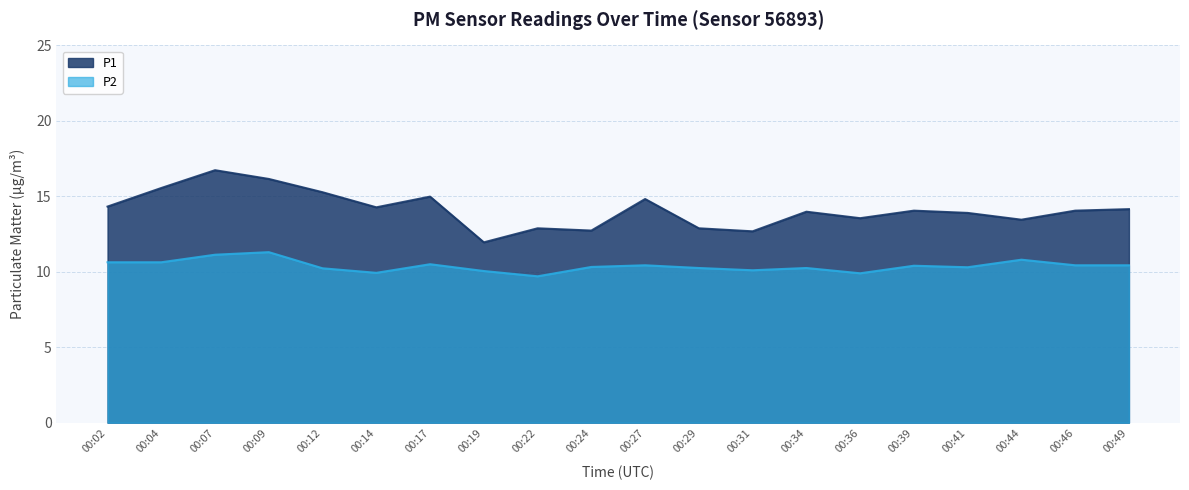

What is the average value of the P1 series?

14.1